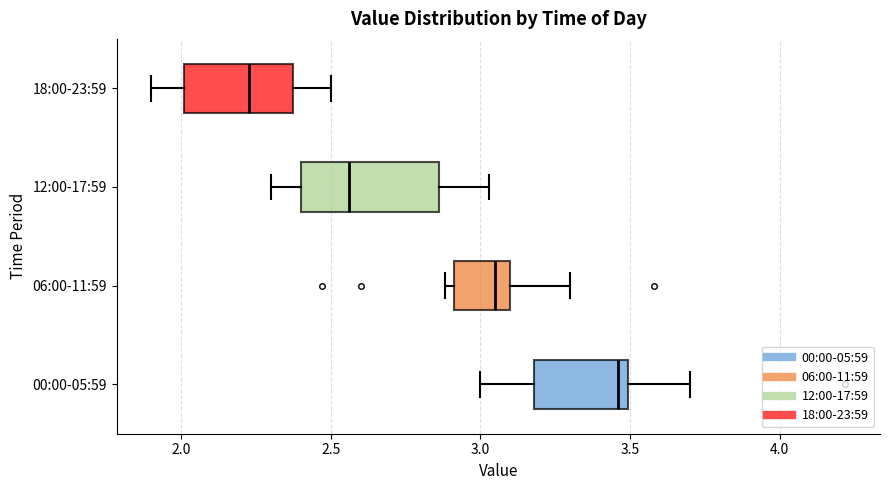

Reading bottom to top, transcribe this box plot: for each box, give where its median line is, the range the box spans, and where its two whiskers end, as read against the x-axis. The values are not printed on the chart, so give them approximately, as read against the axis.

00:00-05:59: median 3.45, box 3.20 to 3.50, whiskers 3.00 to 3.70
06:00-11:59: median 3.05, box 2.90 to 3.10, whiskers 2.90 (just left of the box's left edge) to 3.30
12:00-17:59: median 2.55, box 2.40 to 2.85, whiskers 2.30 to 3.05
18:00-23:59: median 2.25, box 2.00 to 2.35, whiskers 1.90 to 2.50